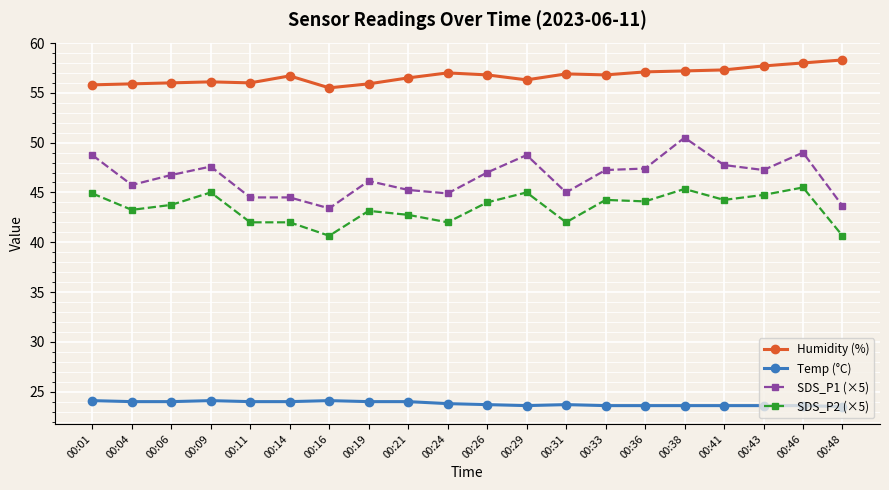

Is the value of SDS_P1 (×5) at 00:09 greater than the value of Temp (°C) at 00:26?

Yes